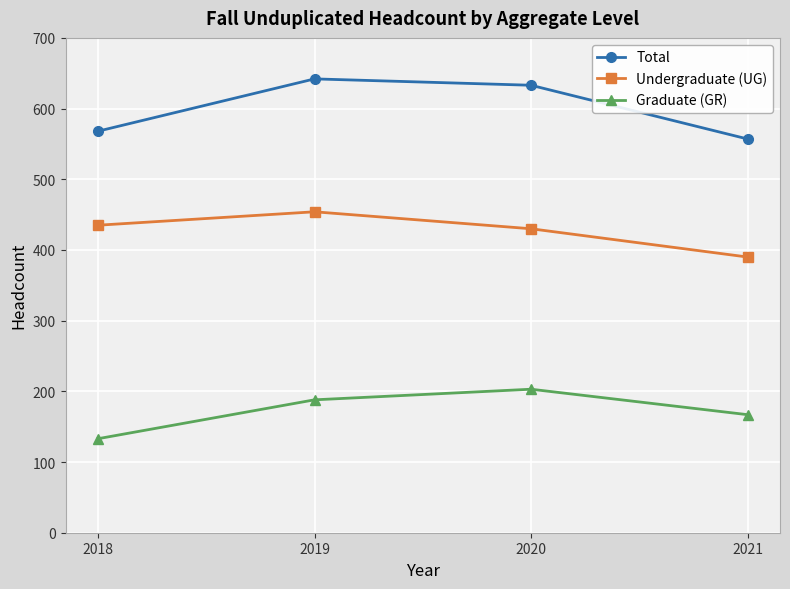

The value of Undergraduate (UG) at 2019 is 729. True or false?

False